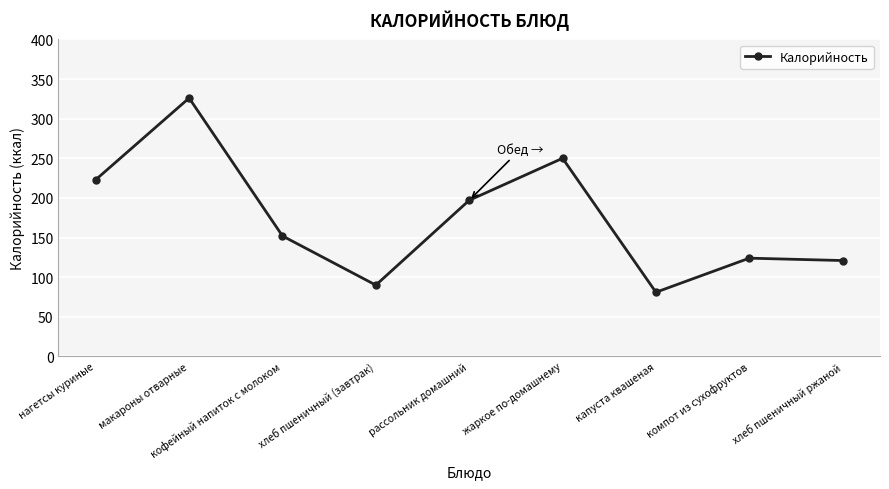

Which category has the lowest value across all series?

капуста квашеная